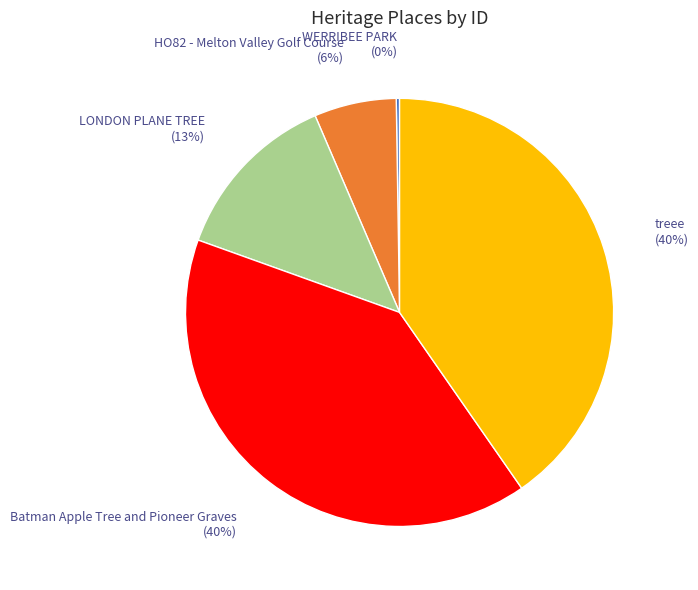

To the nearest percent, what portion does HO82 - Melton Valley Golf Course represent?

6%